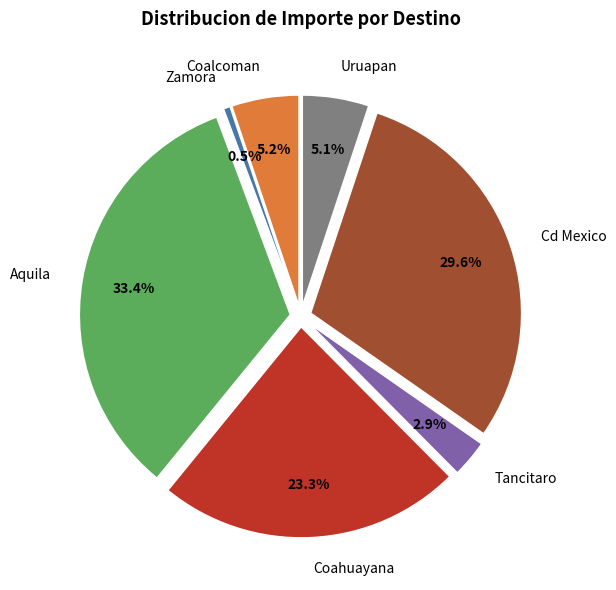

Is there any slice that represents more than half of the pie?

No